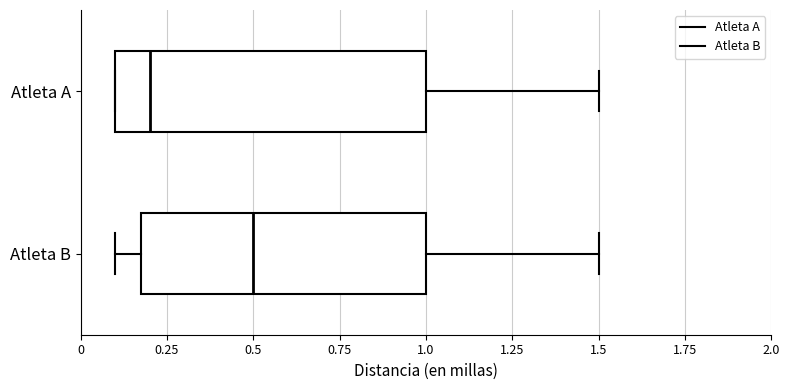

Reading bottom to top, transcribe this box plot: for each box, give where its median line is, the range the box spans, and where its two whiskers end, as read against the x-axis. The values are not printed on the chart, so give them approximately, as read against the axis.

Atleta B: median 0.5, box 0.2 to 1.0, whiskers 0.1 to 1.5
Atleta A: median 0.2, box 0.1 to 1.0, whiskers 0.1 to 1.5